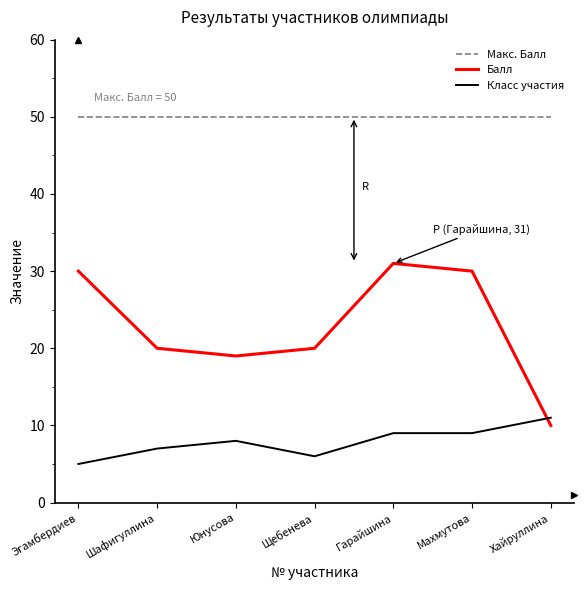

How many categories are shown in the chart?

7